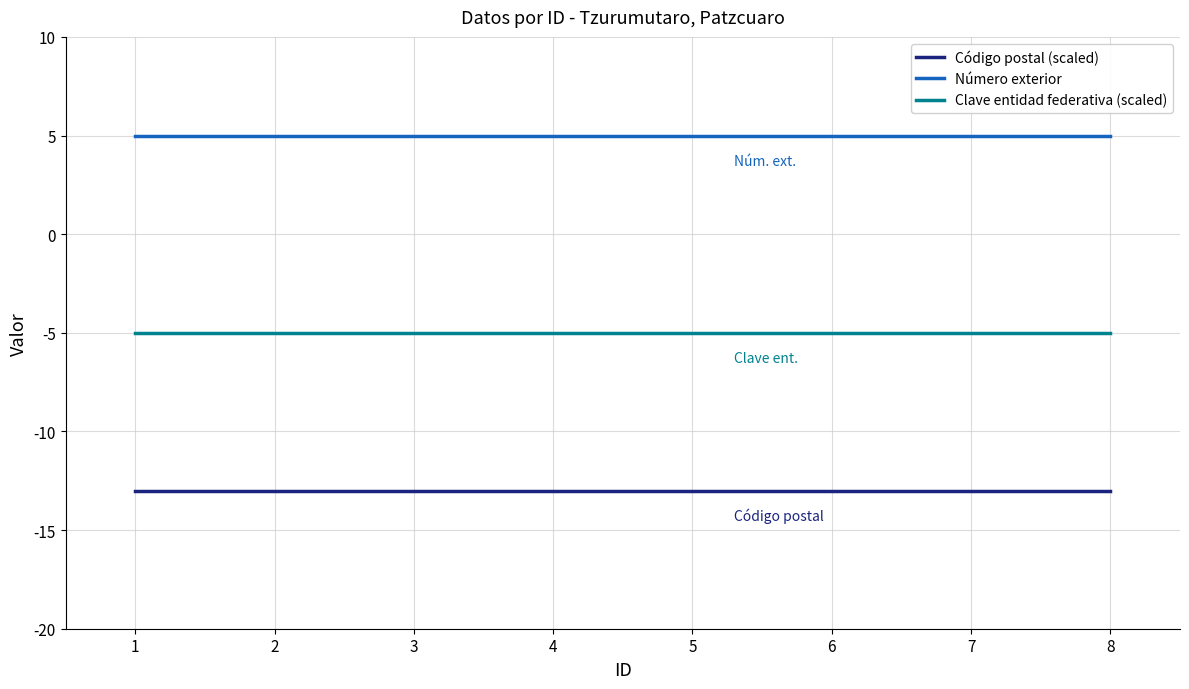

Is this an area chart (filled region under the line)?

No